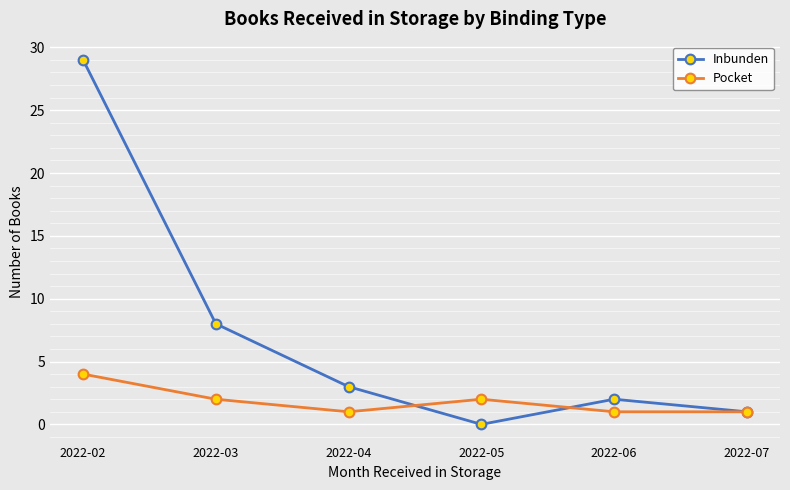

The value of Pocket at 2022-07 is 2. True or false?

False